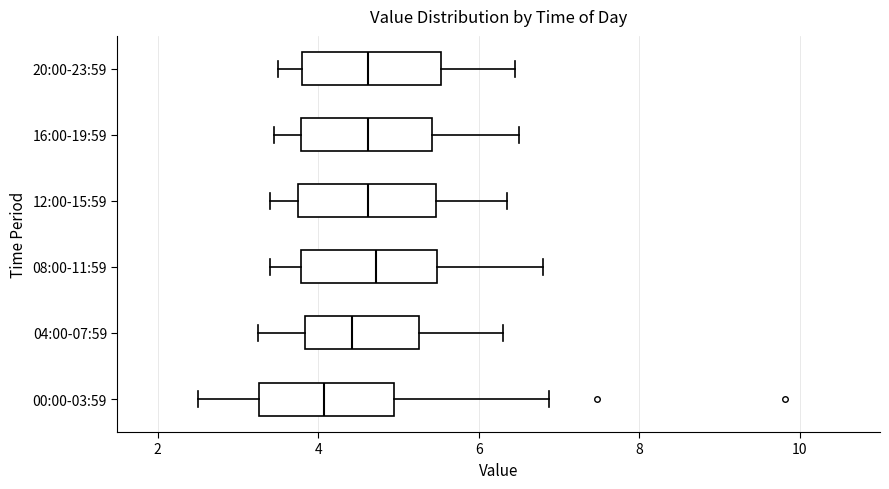

Reading bottom to top, transcribe this box plot: for each box, give where its median line is, the range the box spans, and where its two whiskers end, as read against the x-axis. The values are not printed on the chart, so give them approximately, as read against the axis.

00:00-03:59: median 4.0, box 3.2 to 5.0, whiskers 2.6 to 6.8
04:00-07:59: median 4.4, box 3.8 to 5.2, whiskers 3.2 to 6.4
08:00-11:59: median 4.8, box 3.8 to 5.4, whiskers 3.4 to 6.8
12:00-15:59: median 4.6, box 3.8 to 5.4, whiskers 3.4 to 6.4
16:00-19:59: median 4.6, box 3.8 to 5.4, whiskers 3.4 to 6.6
20:00-23:59: median 4.6, box 3.8 to 5.6, whiskers 3.6 to 6.4